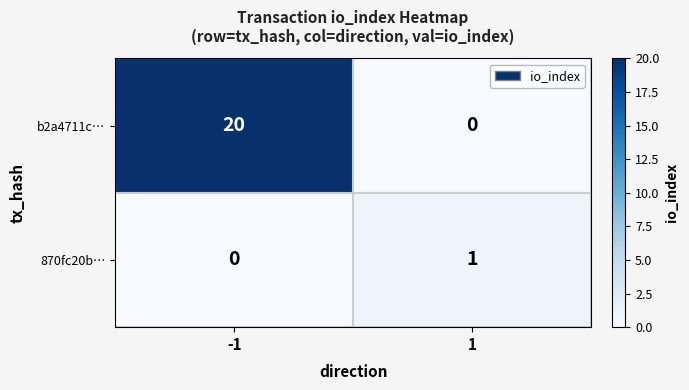

Reading left to right, what are all the values shown in this chart?

b2a4711c…: 20	0
870fc20b…: 0	1